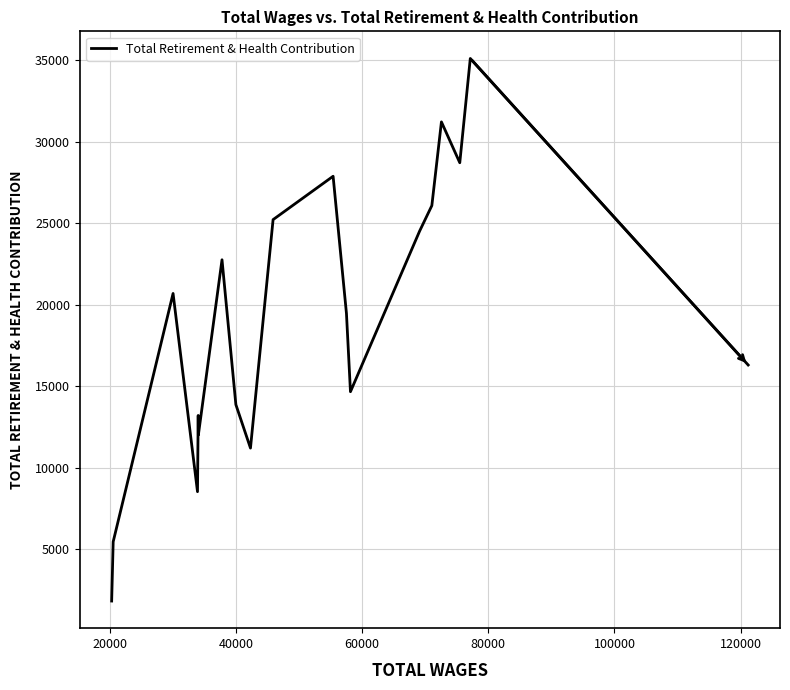

What is the difference between the maximum and minimum values?

33278